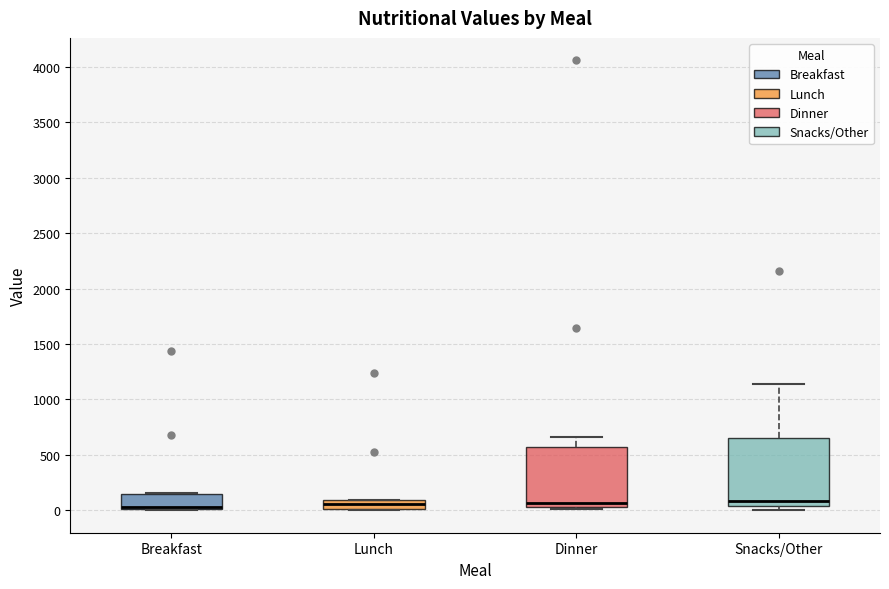

Reading left to right, transcribe this box plot: for each box, give where its median line is, the range the box spans, and where its two whiskers end, as read against the y-axis. The values are not printed on the chart, so give them approximately, as read against the axis.

Breakfast: median 50 (drawn on the box's lower edge), box 0 to 150, whiskers 0 to 150
Lunch: median 50, box 0 to 100, whiskers 0 (just below the box's lower edge) to 100
Dinner: median 50 (just above the box's lower edge), box 50 to 550, whiskers 0 to 650
Snacks/Other: median 100, box 50 to 650, whiskers 0 to 1150